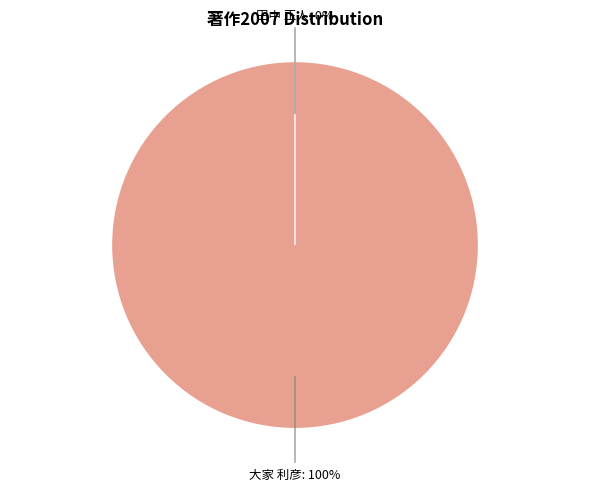

Does 116594 account for over 50% of the chart?

Yes